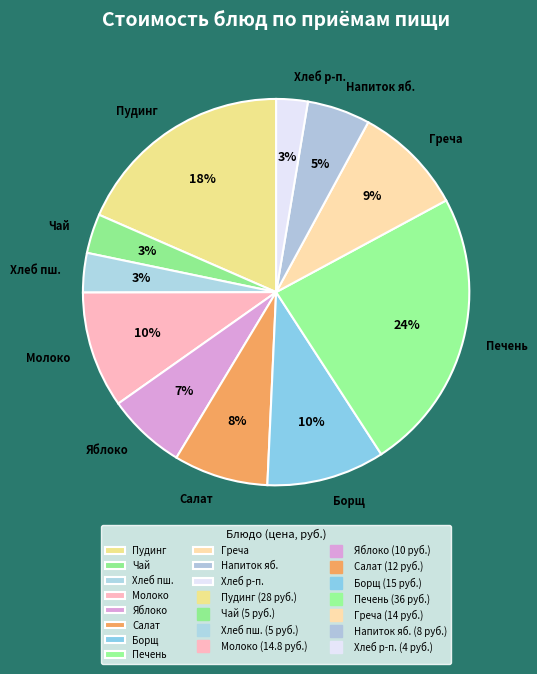

Is the sum of Салат and Молоко greater than half?

No